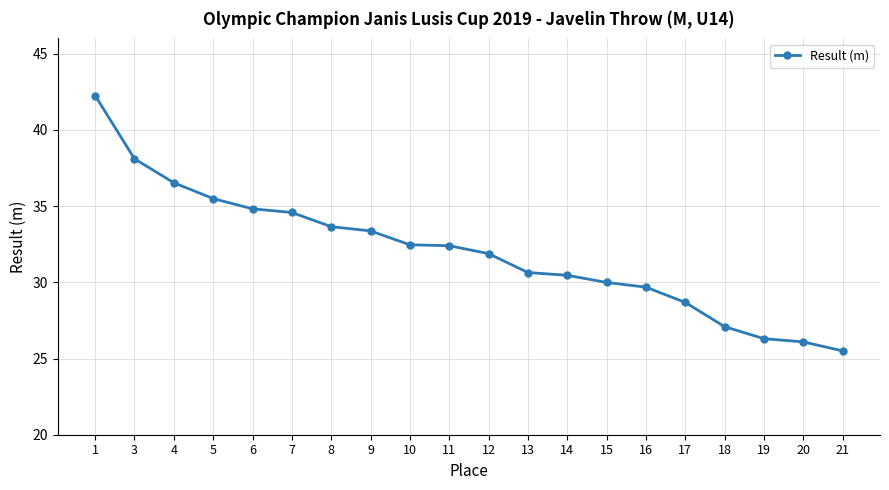

What is the ratio of the value at 18 to the value at 13?

0.9